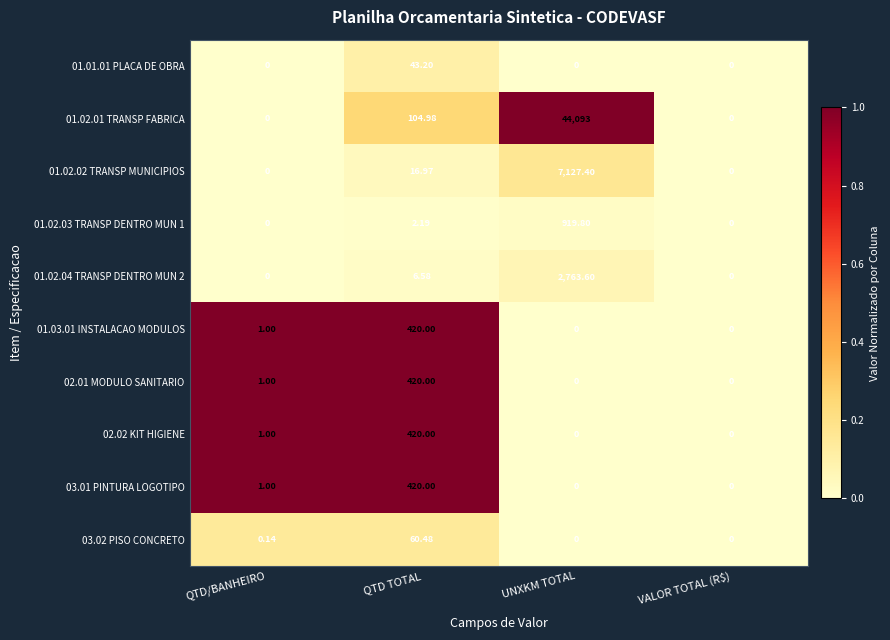

How many categories are shown in the chart?

4